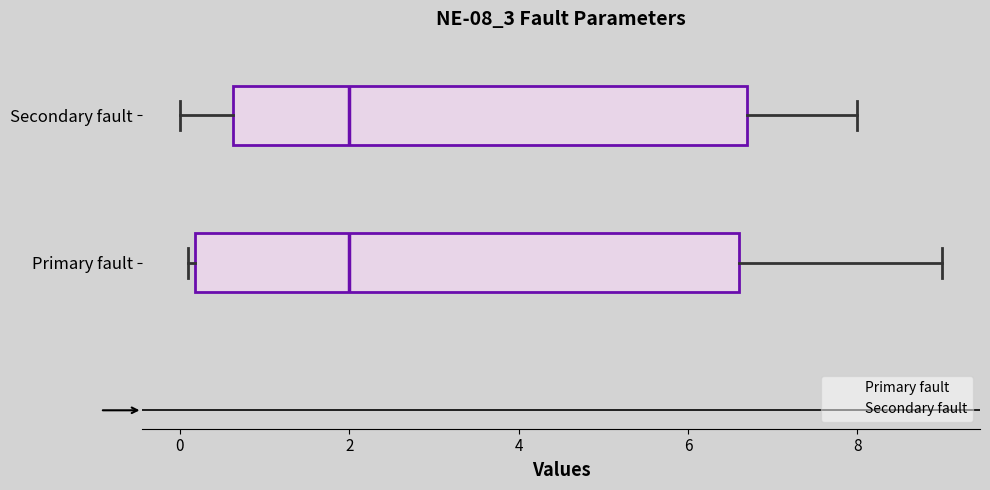

Reading bottom to top, read every box against the x-axis: the position of its median line, the range the box covers, and the ends of its whiskers. The values are not printed on the chart, so give them approximately, as read against the axis.

Primary fault: median 2.0, box 0.2 to 6.6, whiskers 0.2 (just left of the box's left edge) to 9.0
Secondary fault: median 2.0, box 0.6 to 6.8, whiskers 0.0 to 8.0